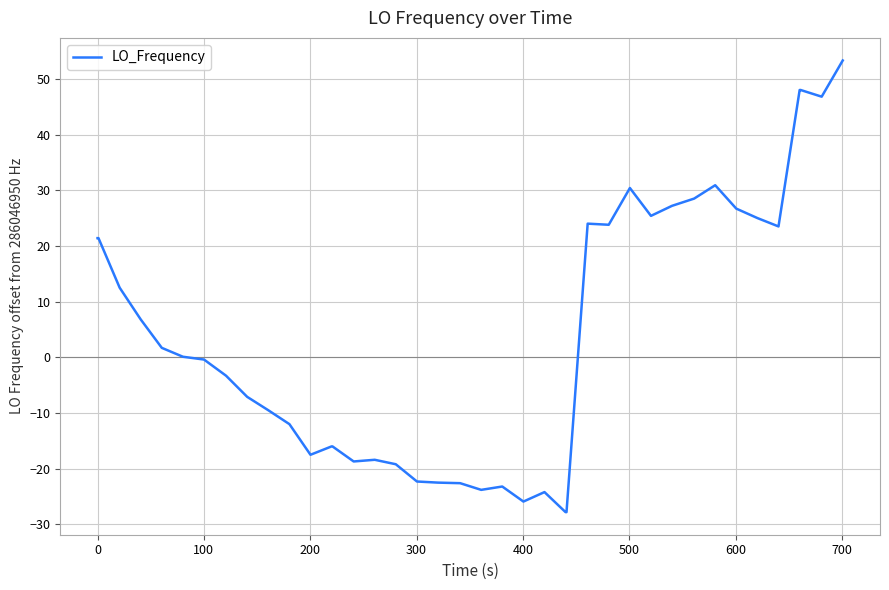

What is the minimum value shown in the chart?

-27.8